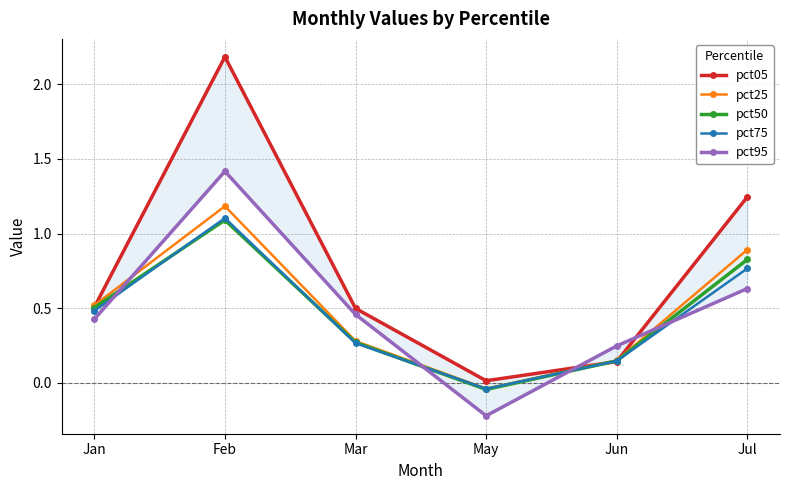

What is the difference between the pct75 values at Jun and Jan?

0.3